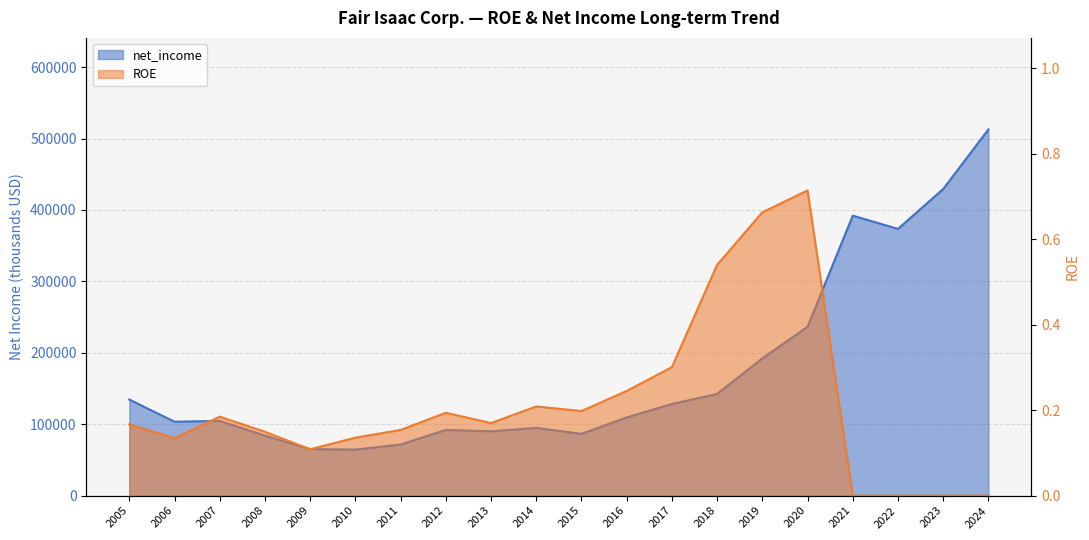

What is the total value across all series at 2010?

64457.1